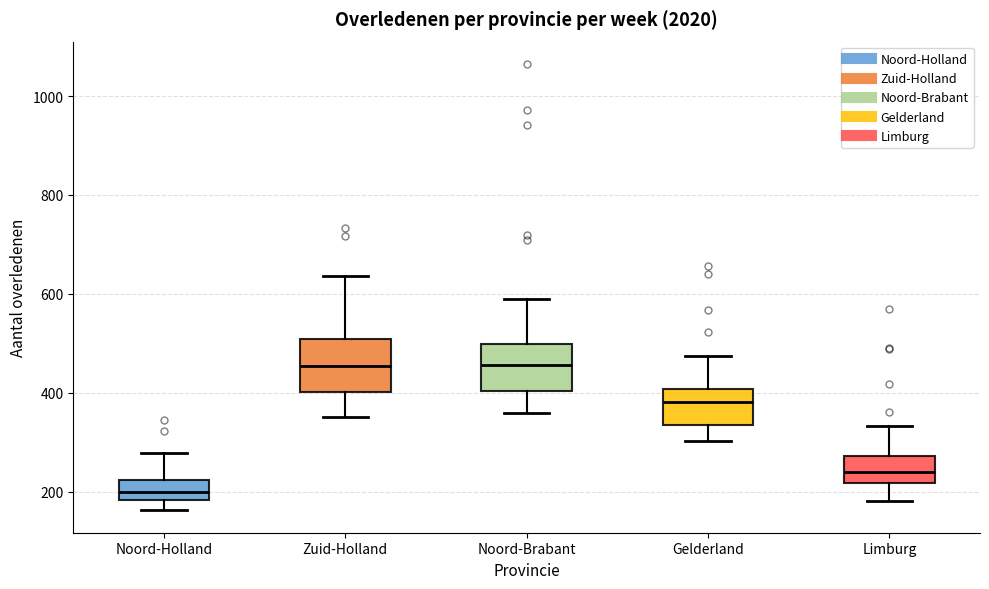

Reading left to right, transcribe this box plot: for each box, give where its median line is, the range the box spans, and where its two whiskers end, as read against the y-axis. The values are not printed on the chart, so give them approximately, as read against the axis.

Noord-Holland: median 200, box 180 to 220, whiskers 160 to 280
Zuid-Holland: median 460, box 400 to 500, whiskers 360 to 640
Noord-Brabant: median 460, box 400 to 500, whiskers 360 to 600
Gelderland: median 380, box 340 to 400, whiskers 300 to 480
Limburg: median 240, box 220 to 280, whiskers 180 to 340